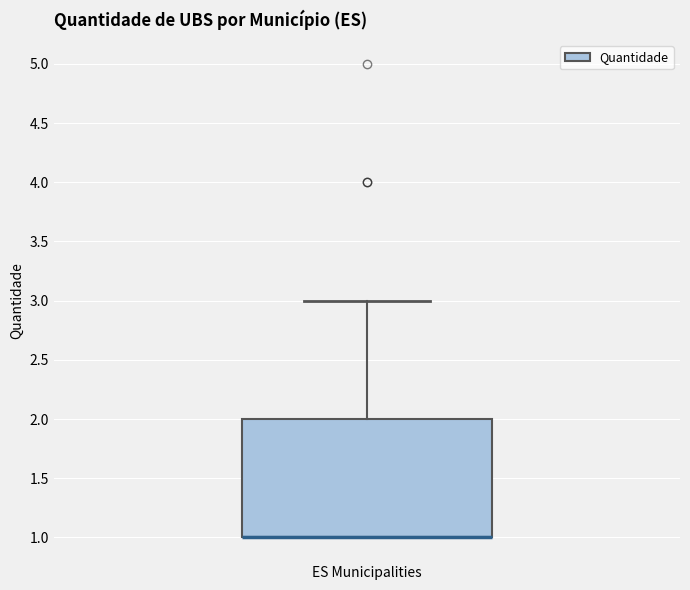

Read this box plot against the y-axis: the position of the median line, the range covered by the box, and the ends of both whiskers. The values are not printed on the chart, so give them approximately, as read against the axis.

median 1 (drawn on the box's lower edge), box 1 to 2, whiskers 1 to 3